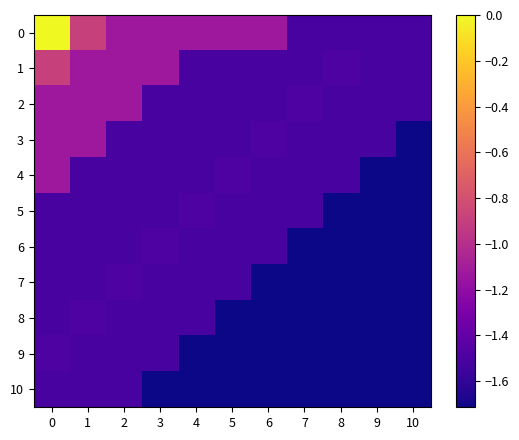

At how many categories does at least one series exceed -1?

2